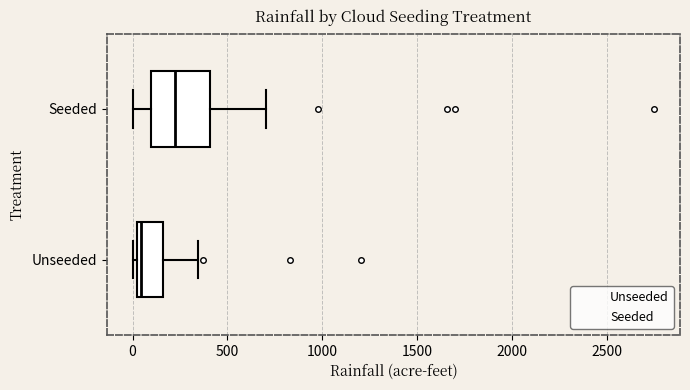

Reading bottom to top, transcribe this box plot: for each box, give where its median line is, the range the box spans, and where its two whiskers end, as read against the x-axis. The values are not printed on the chart, so give them approximately, as read against the axis.

Unseeded: median 50, box 0 to 150, whiskers 0 (just left of the box's left edge) to 350
Seeded: median 200, box 100 to 400, whiskers 0 to 700